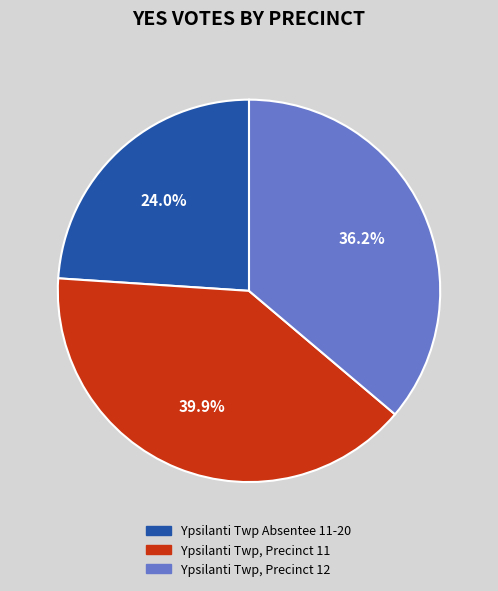

Is there a majority slice in this chart?

No